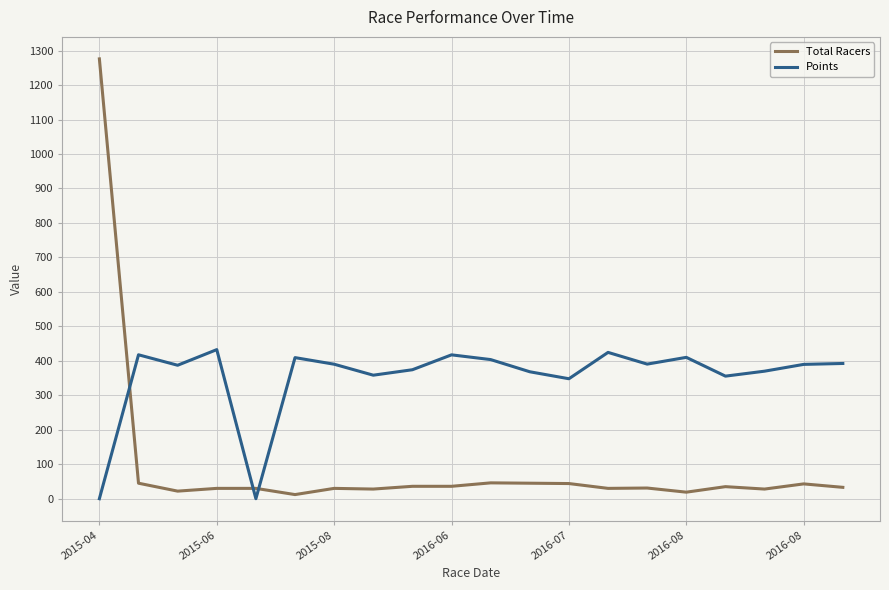

True or false: Total Racers has more than 1 points higher than both neighbors.

True